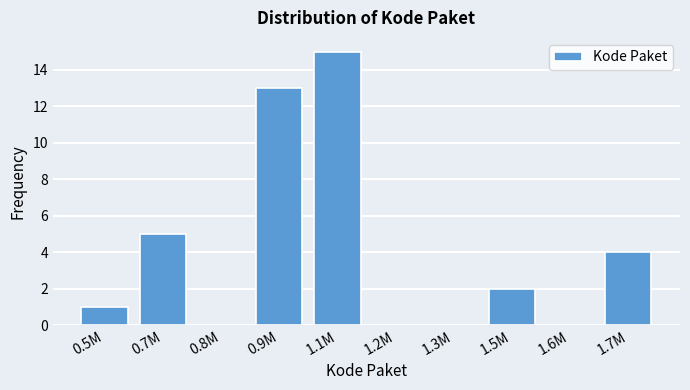

Reading left to right, what are all the values shown in this chart?

0.5M=1	0.7M=5	0.8M=0	0.9M=13	1.1M=15	1.2M=0	1.3M=0	1.5M=2	1.6M=0	1.7M=4